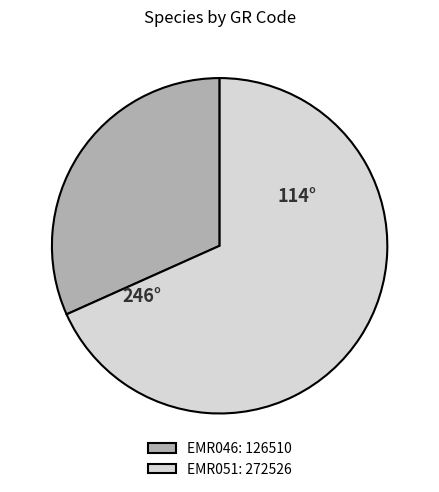

Is there any slice that represents more than half of the pie?

Yes